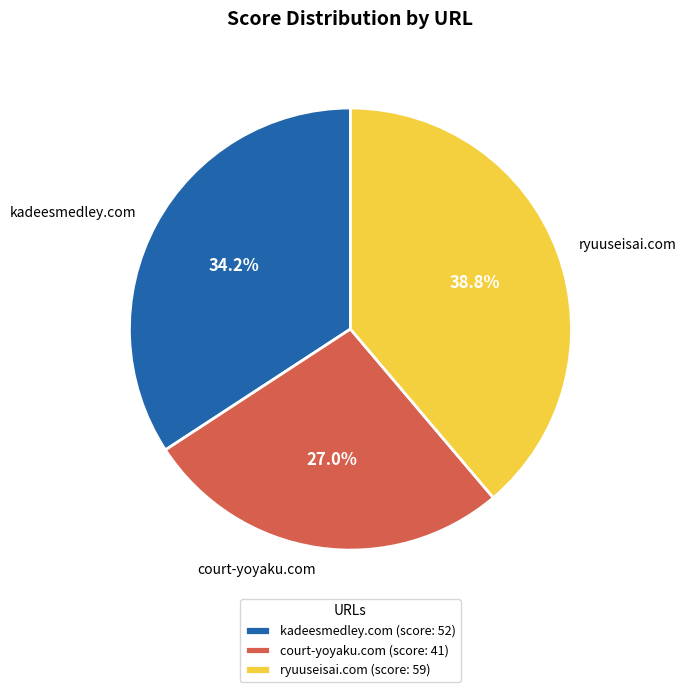

How many segments does this pie chart have?

3